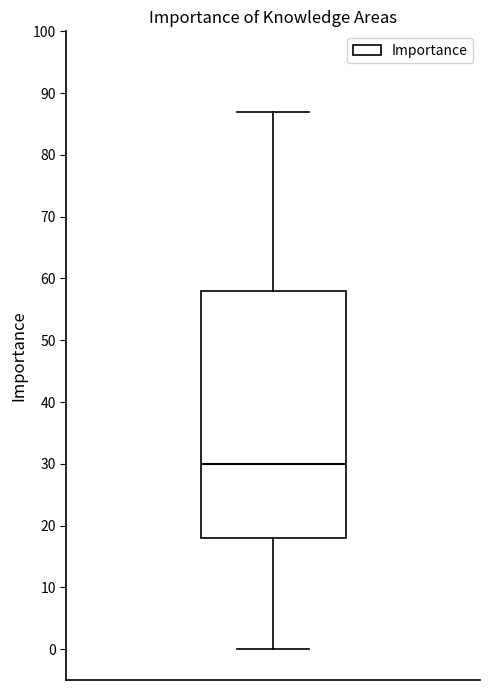

Read this box plot against the y-axis: the position of the median line, the range covered by the box, and the ends of both whiskers. The values are not printed on the chart, so give them approximately, as read against the axis.

median 30, box 18 to 58, whiskers 0 to 87